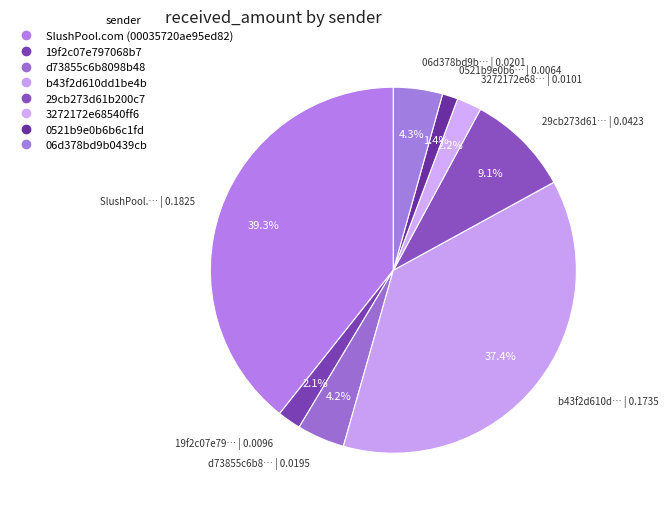

The 3272172e68540ff6 slice represents 2% of the pie. True or false?

True